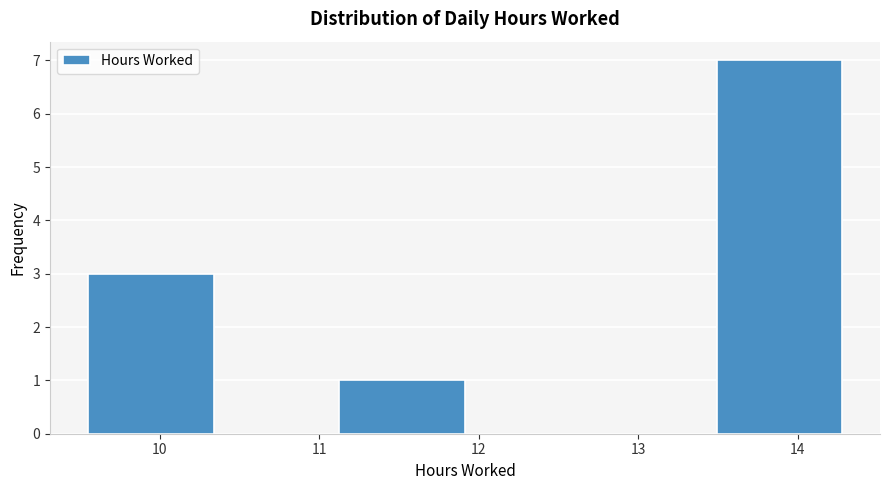

Over which range of the x-axis is the bar tallest?

13.5 to 14.3